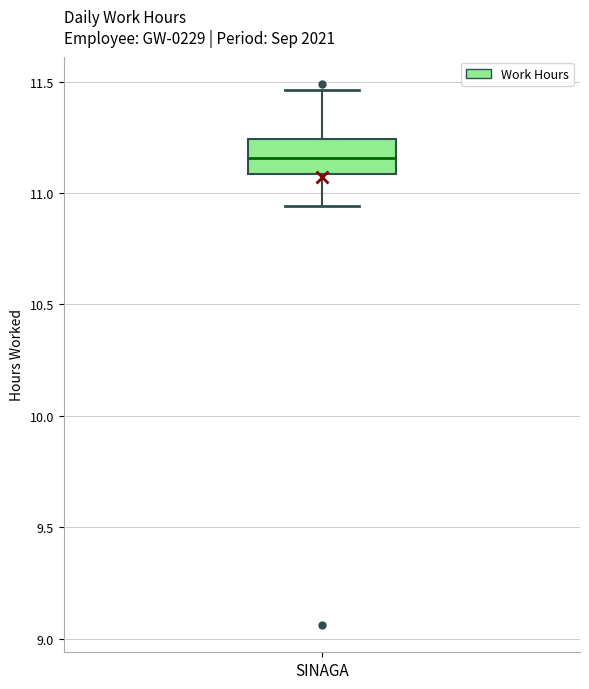

Transcribe this box plot: give where the median line is, the range the box spans, and where the two whiskers end, as read against the y-axis. The values are not printed on the chart, so give them approximately, as read against the axis.

median 11.15, box 11.10 to 11.25, whiskers 10.95 to 11.45